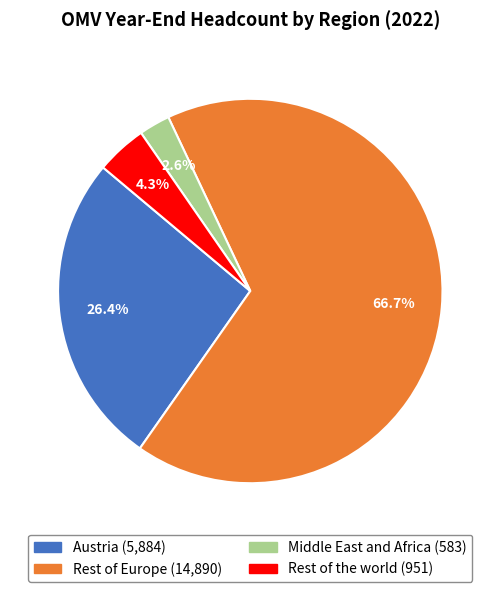

To the nearest percent, what is the average slice percentage?

25%